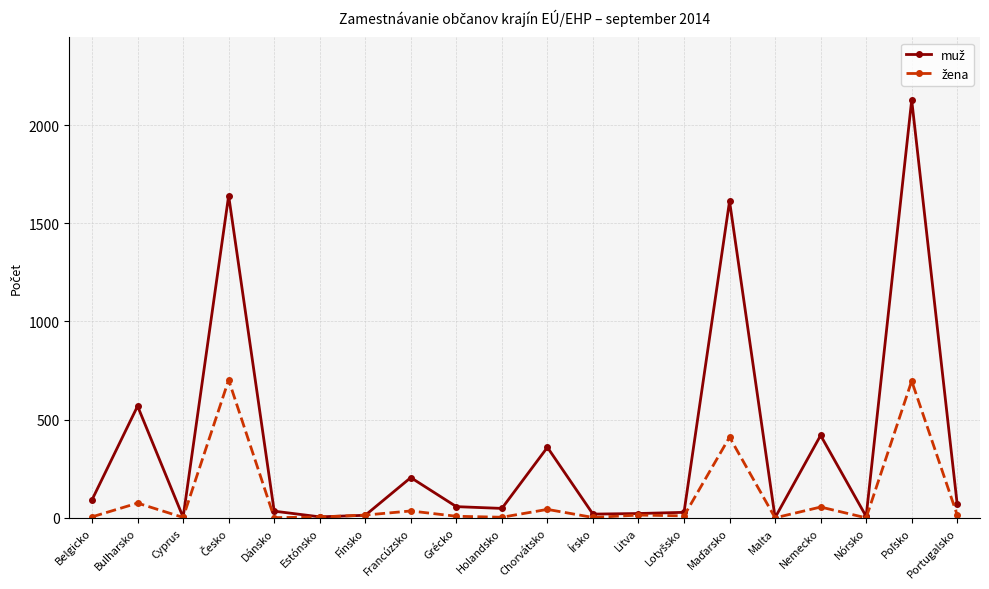

What is the maximum value shown in the chart?

2128